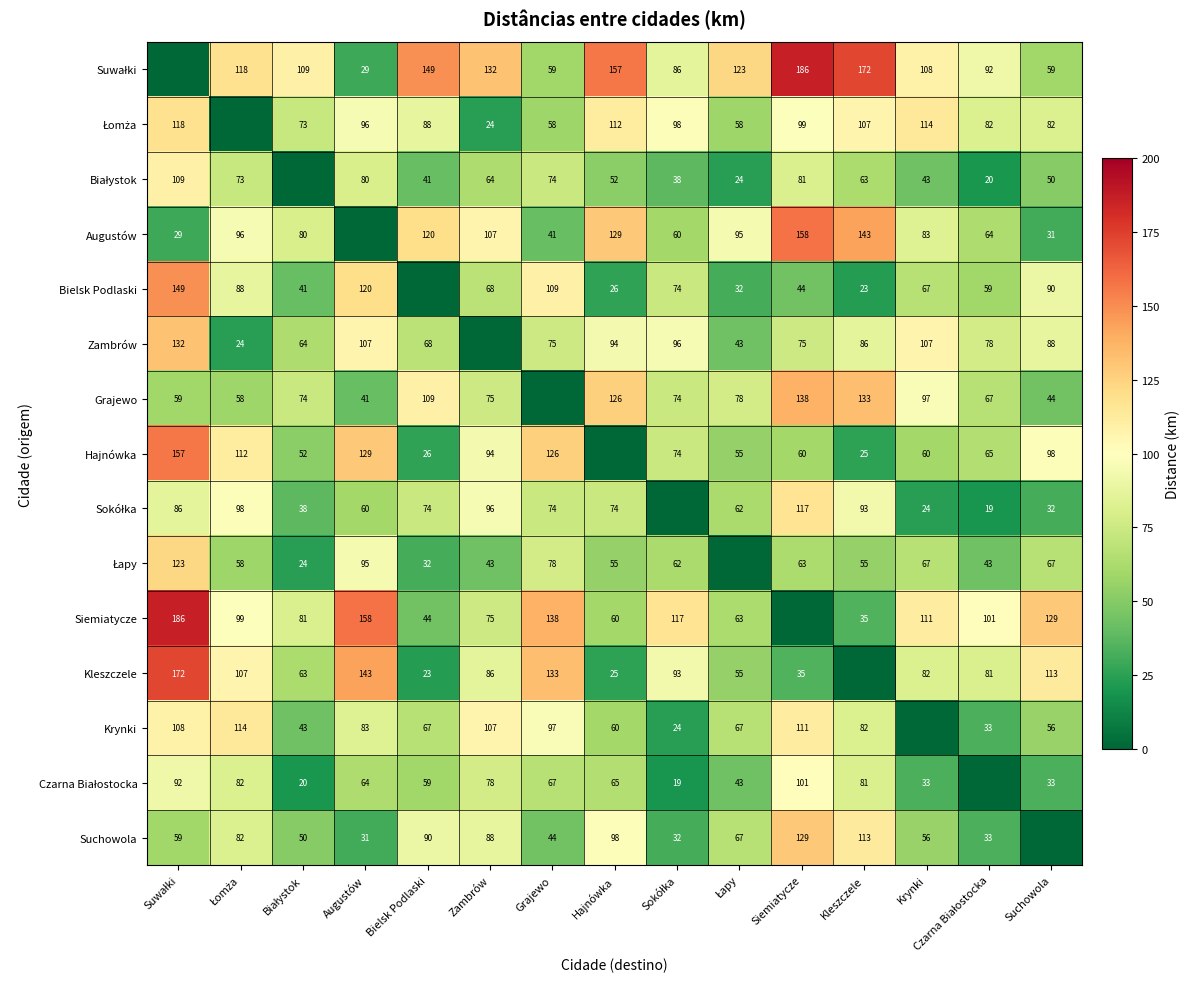

At how many categories does at least one series exceed 57?

15